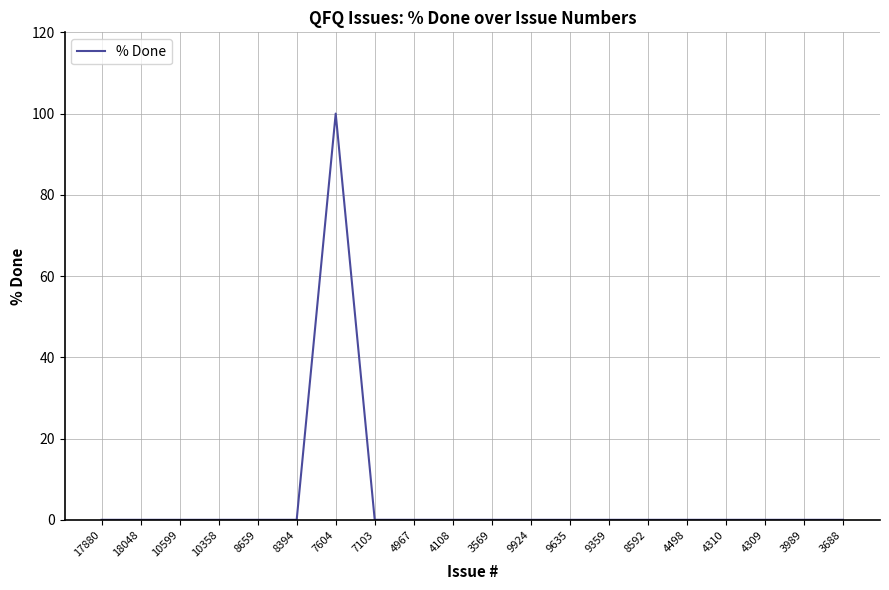

Is it true that the value at 3688 is -58?

False